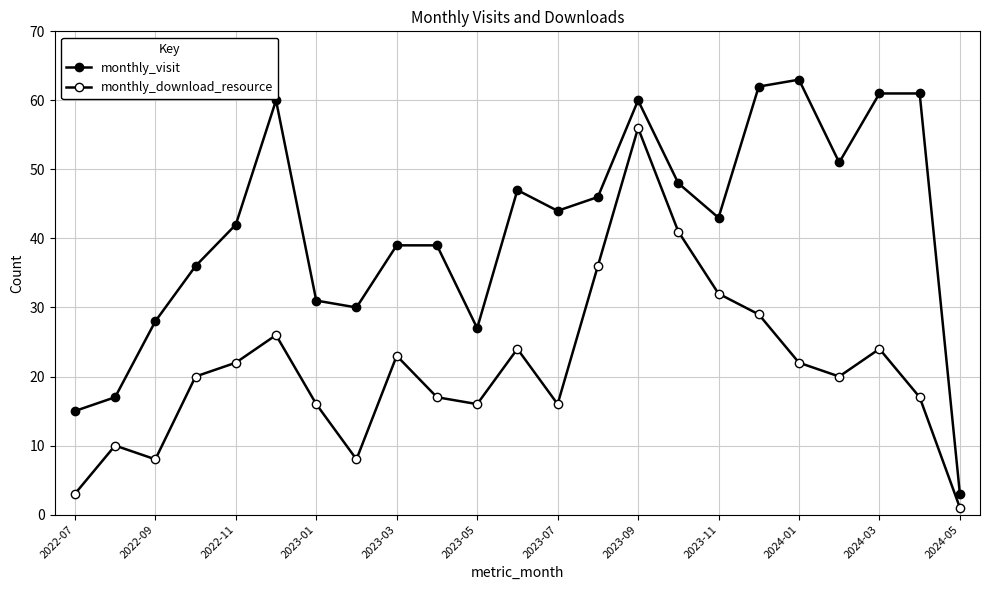

Count the number of data series in this chart.

2